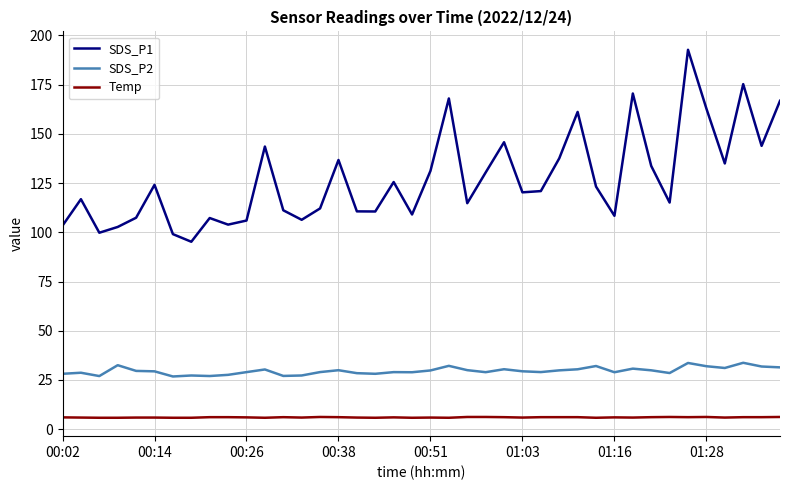

Which series has the largest total across all categories?

SDS_P1